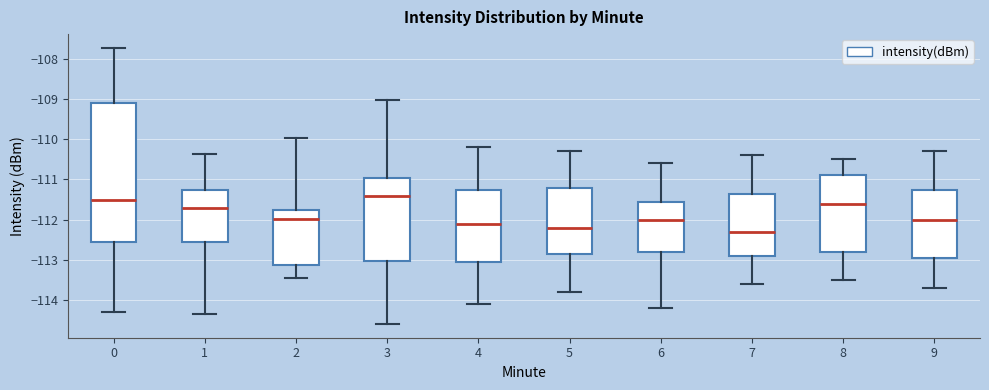

Reading left to right, read every box against the y-axis: the position of its median line, the range the box covers, and the ends of its whiskers. The values are not printed on the chart, so give them approximately, as read against the axis.

0: median -111.5, box -112.6 to -109.1, whiskers -114.3 to -107.7
1: median -111.7, box -112.5 to -111.3, whiskers -114.3 to -110.4
2: median -112.0, box -113.1 to -111.7, whiskers -113.4 to -110.0
3: median -111.4, box -113.0 to -111.0, whiskers -114.6 to -109.0
4: median -112.1, box -113.0 to -111.2, whiskers -114.1 to -110.2
5: median -112.2, box -112.8 to -111.2, whiskers -113.8 to -110.3
6: median -112.0, box -112.8 to -111.5, whiskers -114.2 to -110.6
7: median -112.3, box -112.9 to -111.3, whiskers -113.6 to -110.4
8: median -111.6, box -112.8 to -110.9, whiskers -113.5 to -110.5
9: median -112.0, box -112.9 to -111.2, whiskers -113.7 to -110.3